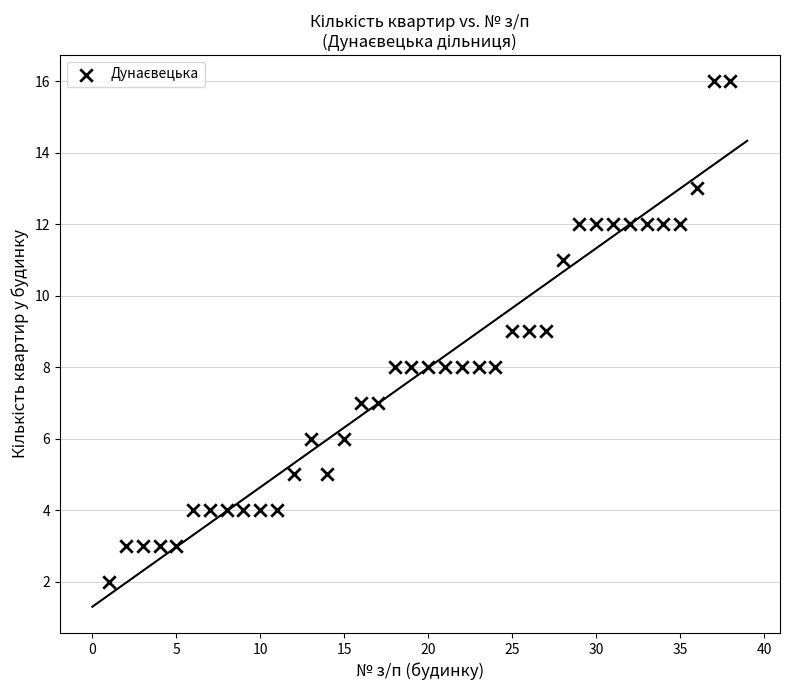

What is the range of Y values (max minus min)?

14